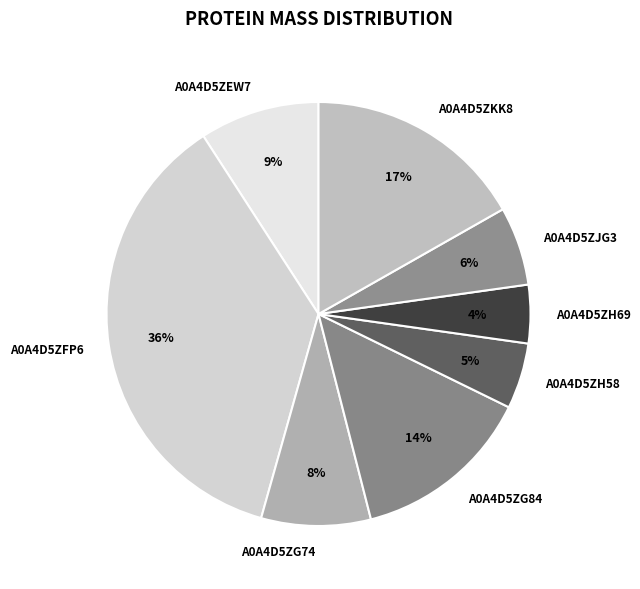

Is there a majority slice in this chart?

No